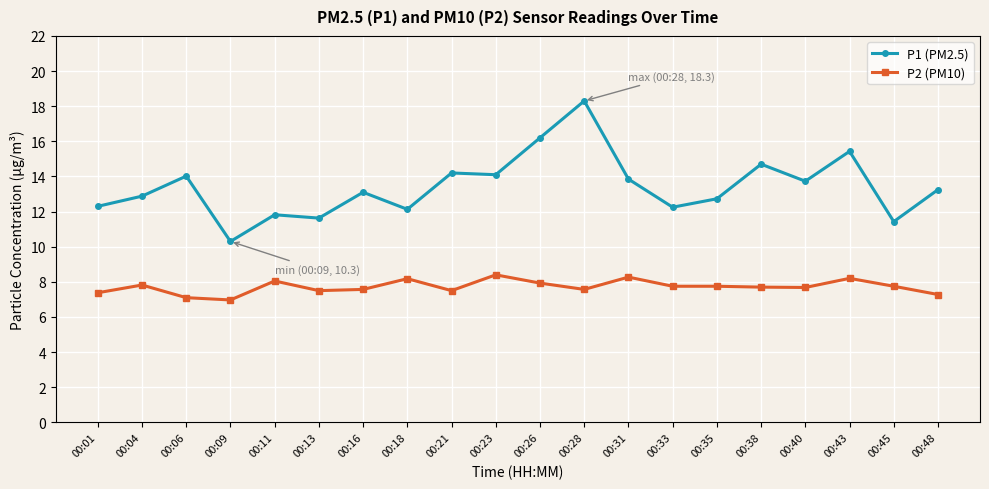

Which series has the largest range (max minus min)?

P1 (PM2.5)